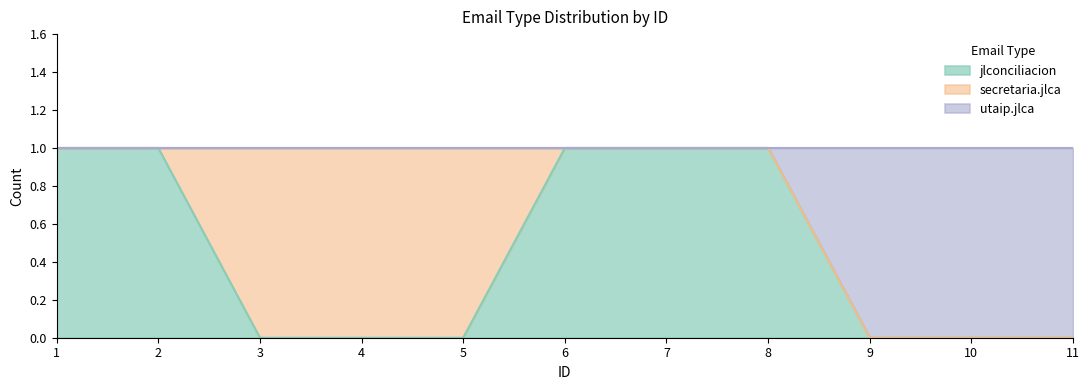

The value of jlconciliacion at 7 is 1. True or false?

True